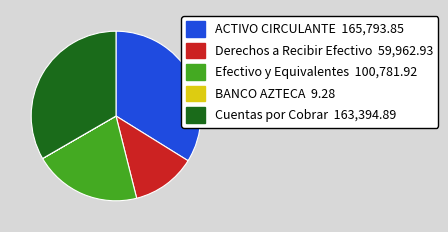

Approximately how many times larger is the value at ACTIVO CIRCULANTE compared to Cuentas por Cobrar?

1.0